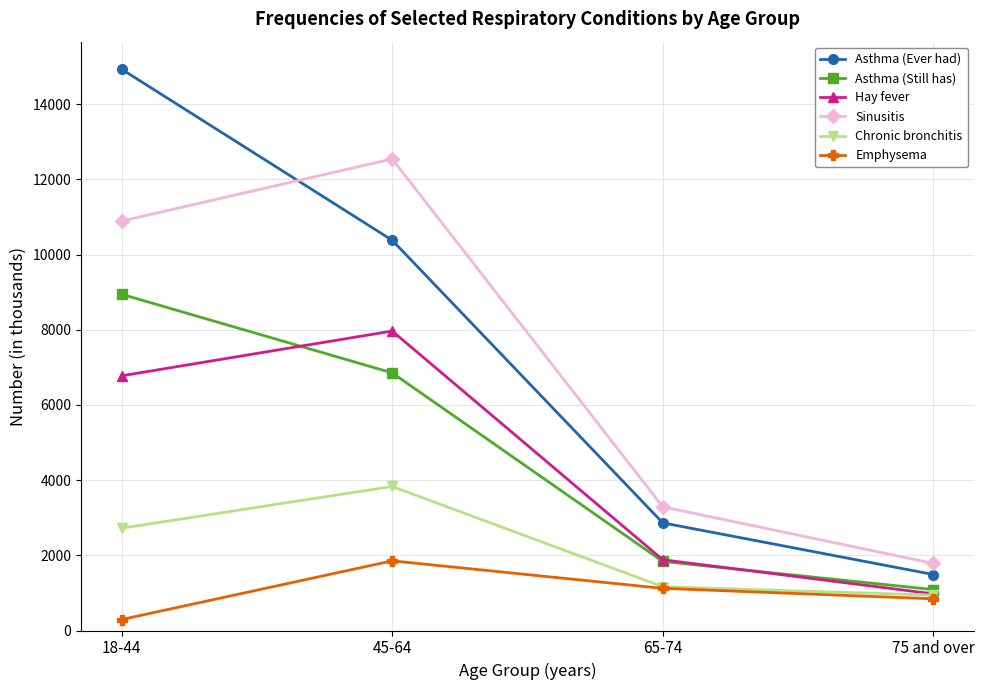

Rank the categories by Asthma (Ever had) value from lowest to highest.

75 and over, 65-74, 45-64, 18-44